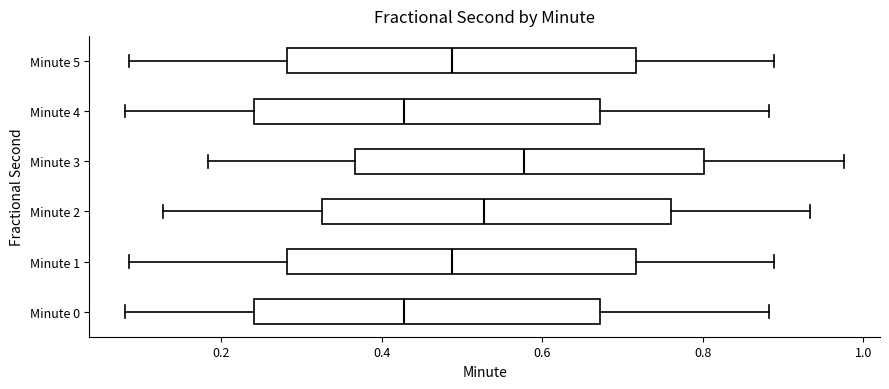

Reading bottom to top, read every box against the x-axis: the position of its median line, the range the box covers, and the ends of its whiskers. The values are not printed on the chart, so give them approximately, as read against the axis.

Minute 0: median 0.42, box 0.24 to 0.68, whiskers 0.08 to 0.88
Minute 1: median 0.48, box 0.28 to 0.72, whiskers 0.08 to 0.88
Minute 2: median 0.52, box 0.32 to 0.76, whiskers 0.12 to 0.94
Minute 3: median 0.58, box 0.36 to 0.80, whiskers 0.18 to 0.98
Minute 4: median 0.42, box 0.24 to 0.68, whiskers 0.08 to 0.88
Minute 5: median 0.48, box 0.28 to 0.72, whiskers 0.08 to 0.88